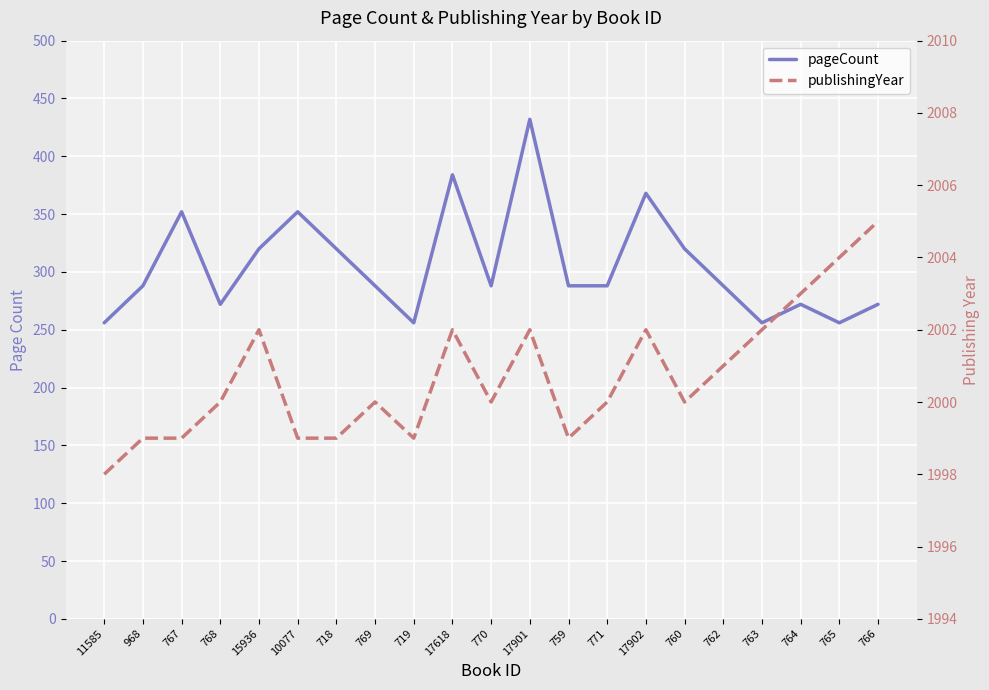

Reading left to right, list all the values displayed in this chart.

pageCount: 256	288	352	272	320	352	320	288	256	384	288	432	288	288	368	320	288	256	272	256	272
publishingYear: 1998	1999	1999	2000	2002	1999	1999	2000	1999	2002	2000	2002	1999	2000	2002	2000	2001	2002	2003	2004	2005